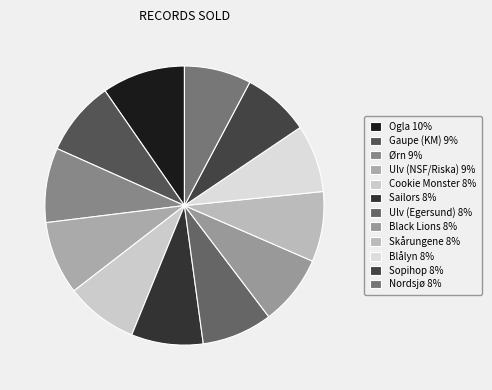

Is it true that Ulv (NSF/Riska) is 9% of the pie?

True